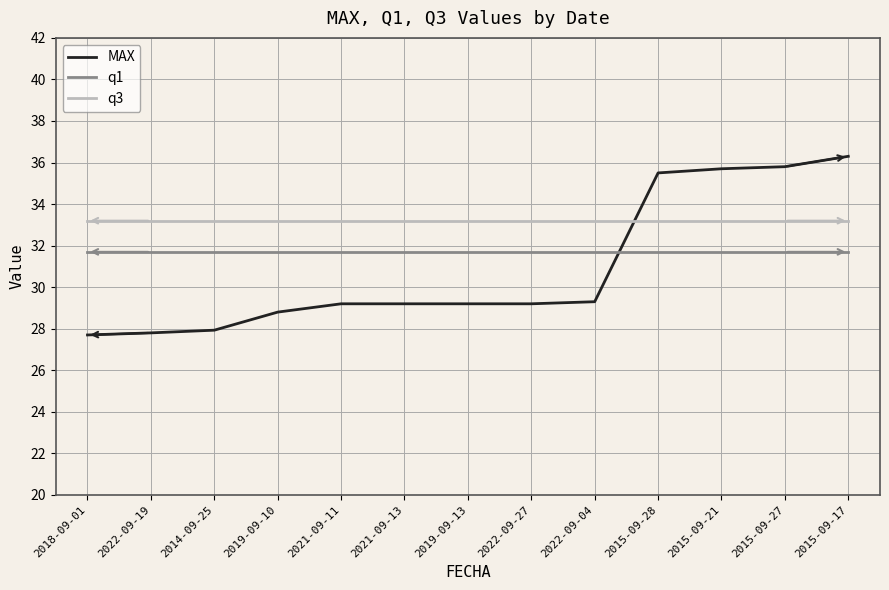

List the series in order of their peak value, lowest first.

q1, q3, MAX